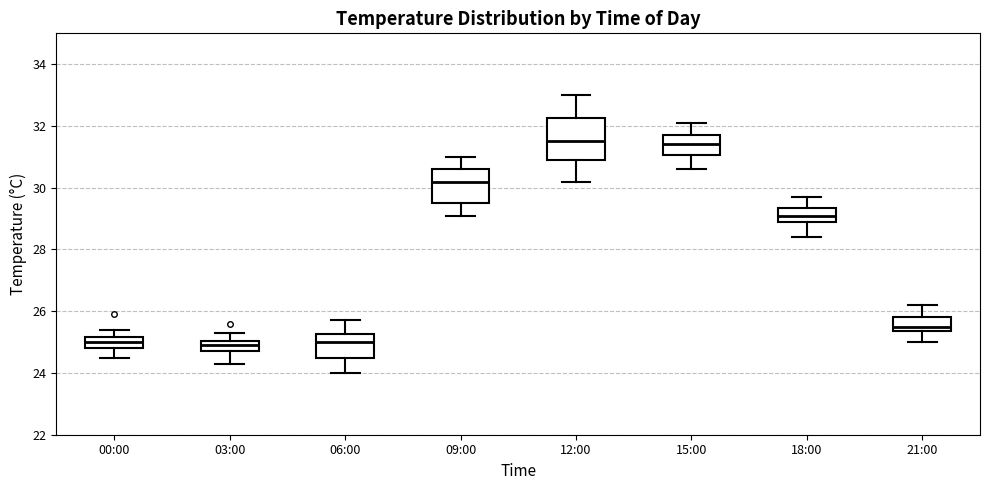

Reading left to right, read every box against the y-axis: the position of its median line, the range the box covers, and the ends of its whiskers. The values are not printed on the chart, so give them approximately, as read against the axis.

00:00: median 25.0, box 24.8 to 25.2, whiskers 24.6 to 25.4
03:00: median 25.0 (inside the box), box 24.8 to 25.0, whiskers 24.4 to 25.4
06:00: median 25.0, box 24.6 to 25.2, whiskers 24.0 to 25.8
09:00: median 30.2, box 29.6 to 30.6, whiskers 29.2 to 31.0
12:00: median 31.6, box 31.0 to 32.2, whiskers 30.2 to 33.0
15:00: median 31.4, box 31.0 to 31.8, whiskers 30.6 to 32.2
18:00: median 29.2, box 29.0 to 29.4, whiskers 28.4 to 29.8
21:00: median 25.6, box 25.4 to 25.8, whiskers 25.0 to 26.2